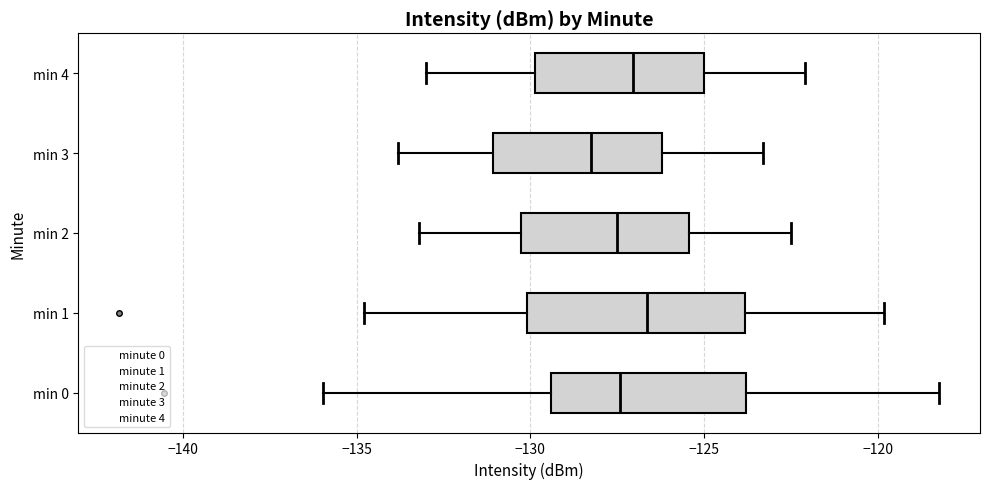

Where does the left whisker of the box for min 2 end on the x-axis? The values are not printed on the chart, so give them approximately, as read against the axis.

-133.0